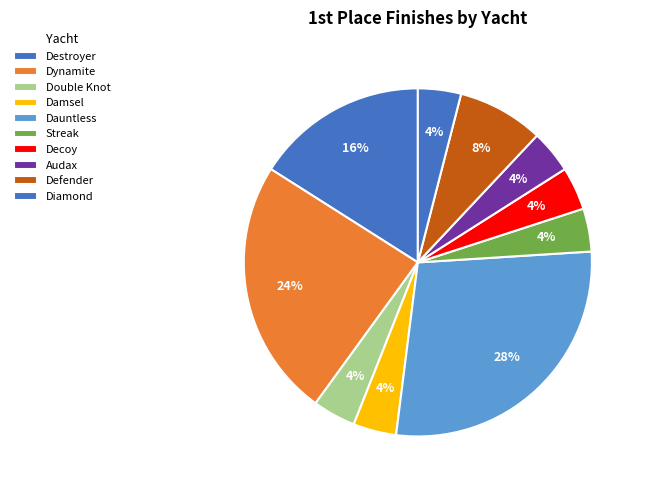

Count the number of slices in the pie.

10